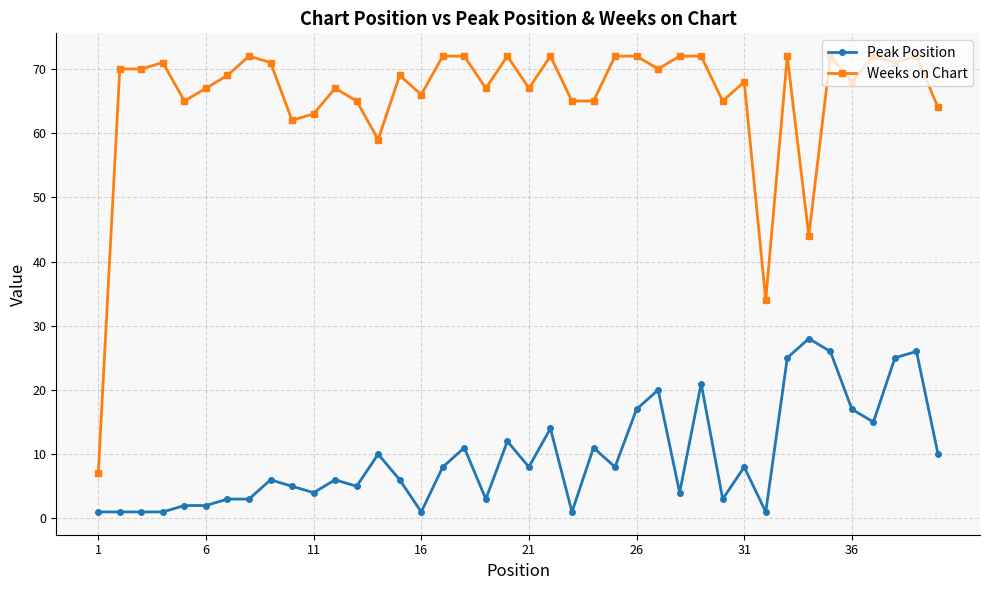

What is the value of the Peak Position point at the 18th from the left?

11